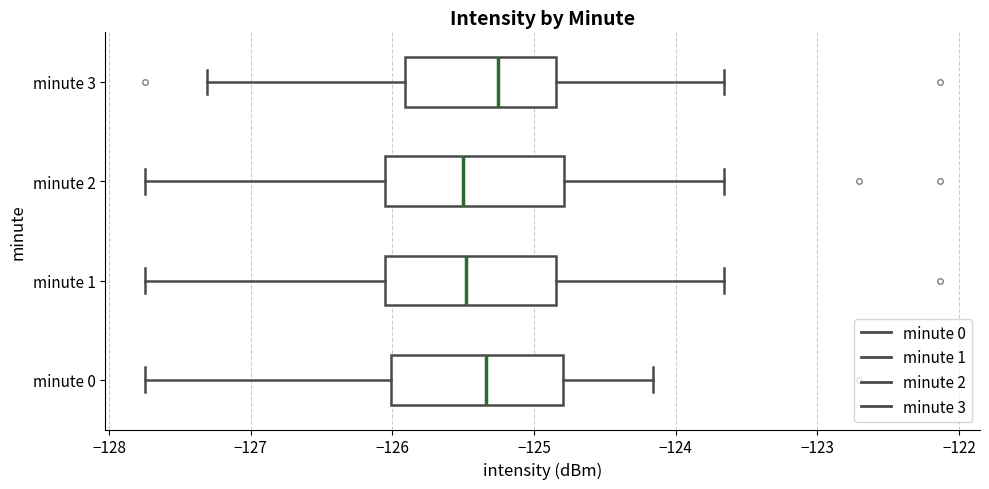

Where does the median line of the box for minute 2 sit on the x-axis? The values are not printed on the chart, so give them approximately, as read against the axis.

-125.5